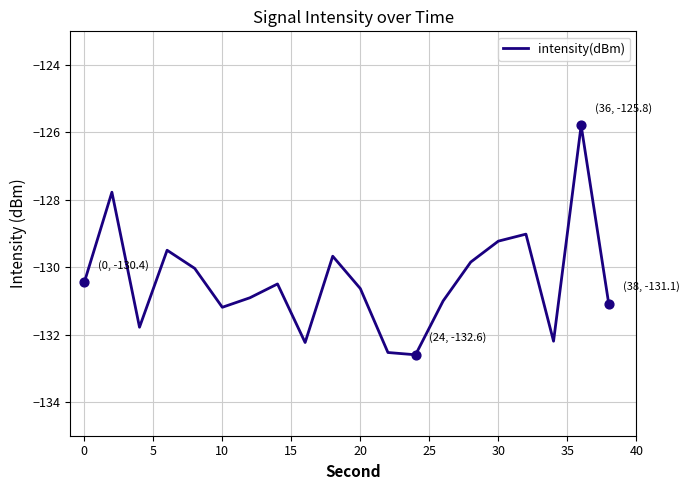

What is the smallest value displayed?

-132.6